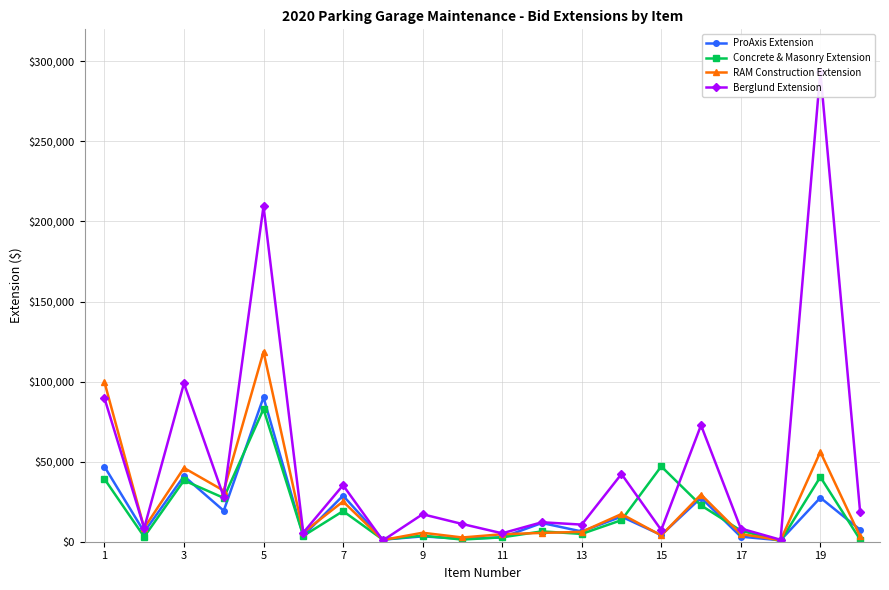

At which category does Concrete & Masonry Extension reach its first local peak?

3